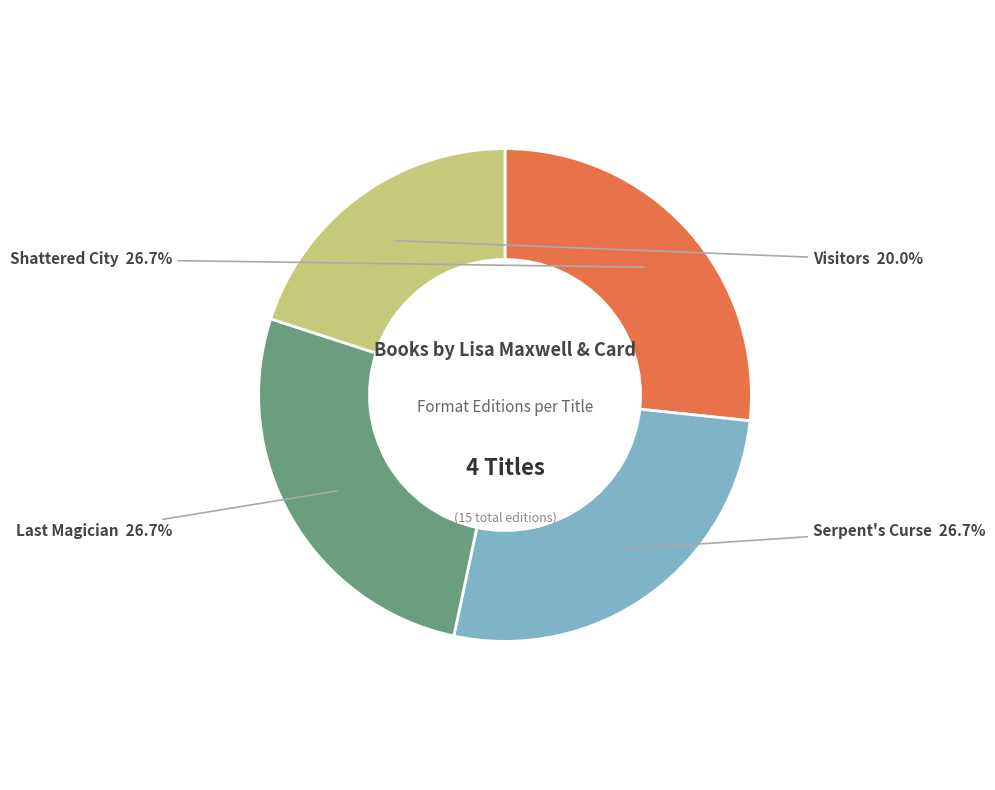

Is there a majority slice in this chart?

No